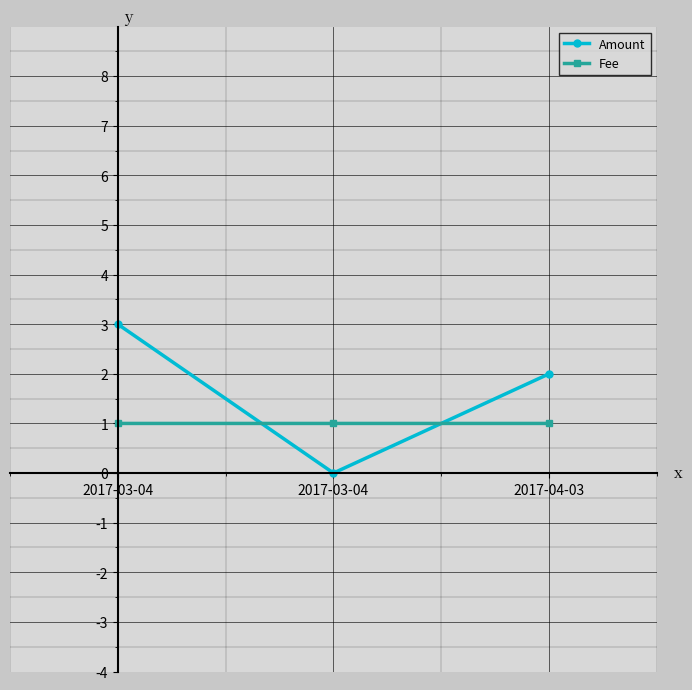

True or false: Amount has a value of 0.4 at 2017-04-03.

False